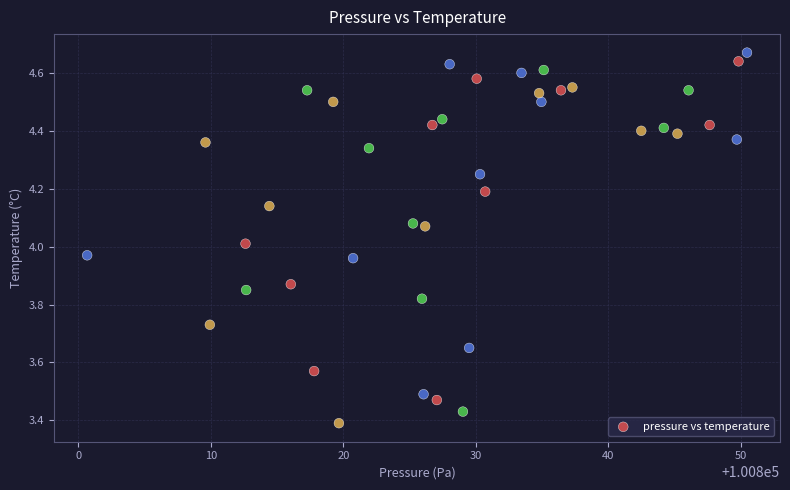

What is the range of Y values (max minus min)?

1.3